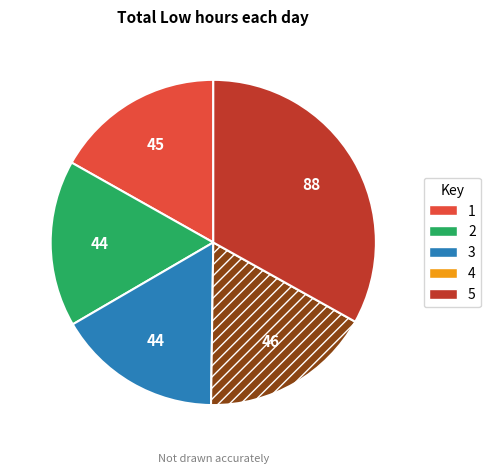

Is there a majority slice in this chart?

No